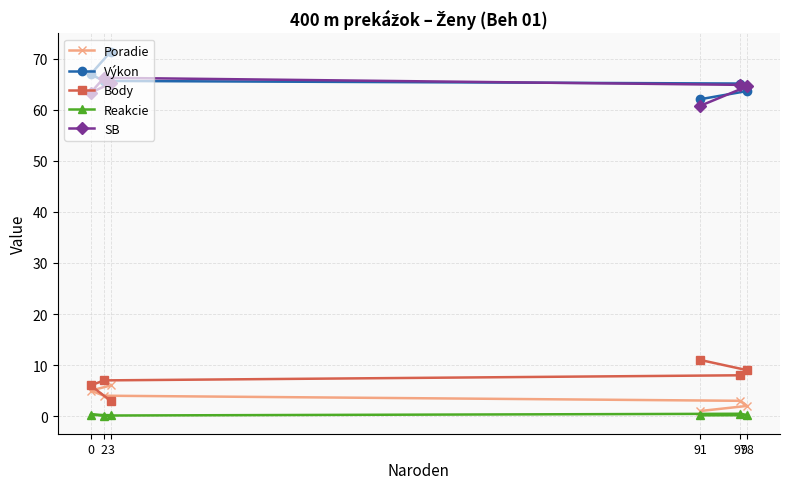

What is the total value across all series at 0?

141.6